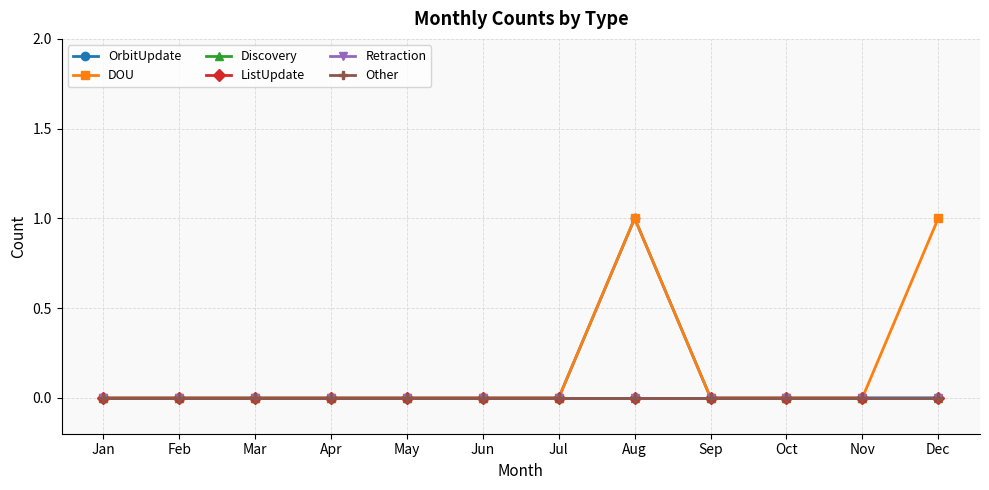

Is this an area chart (filled region under the line)?

No